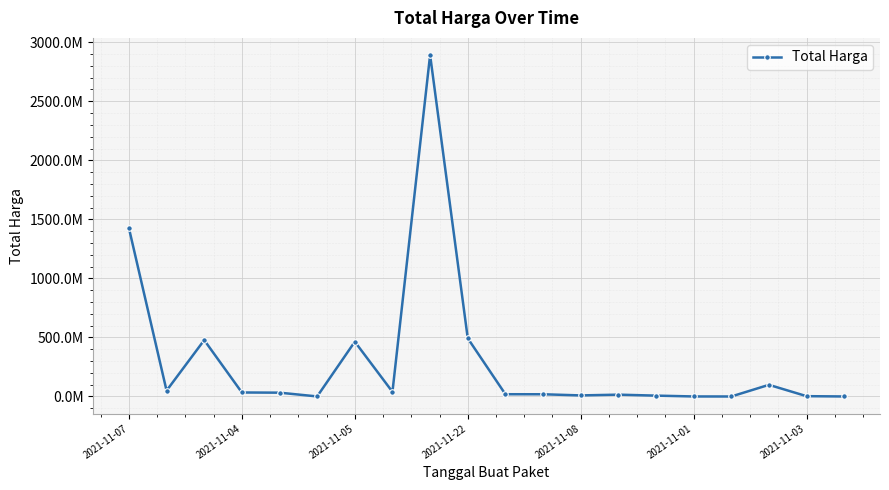

Does the chart have visible grid lines?

Yes